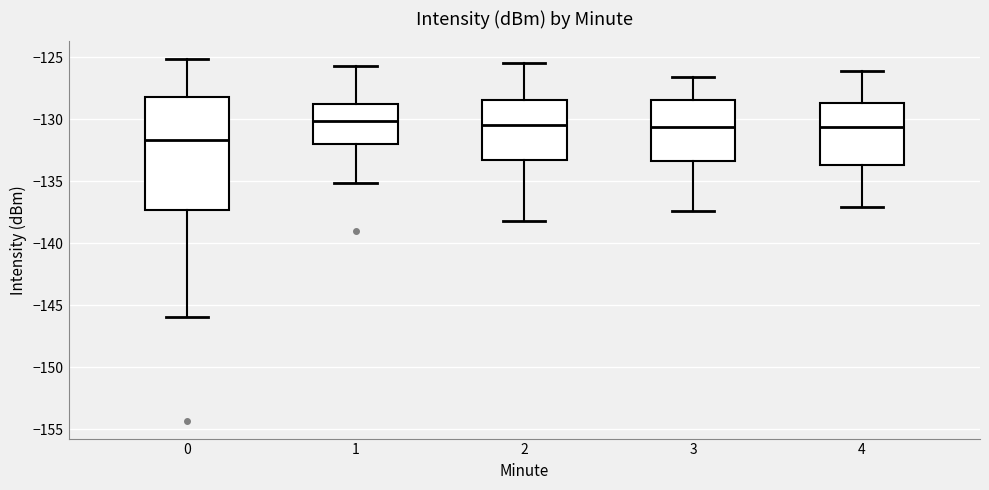

Reading left to right, read every box against the y-axis: the position of its median line, the range the box covers, and the ends of its whiskers. The values are not printed on the chart, so give them approximately, as read against the axis.

0: median -131.5, box -137.5 to -128.0, whiskers -146.0 to -125.0
1: median -130.0, box -132.0 to -128.5, whiskers -135.0 to -125.5
2: median -130.5, box -133.0 to -128.5, whiskers -138.0 to -125.5
3: median -130.5, box -133.5 to -128.5, whiskers -137.5 to -126.5
4: median -130.5, box -133.5 to -128.5, whiskers -137.0 to -126.0